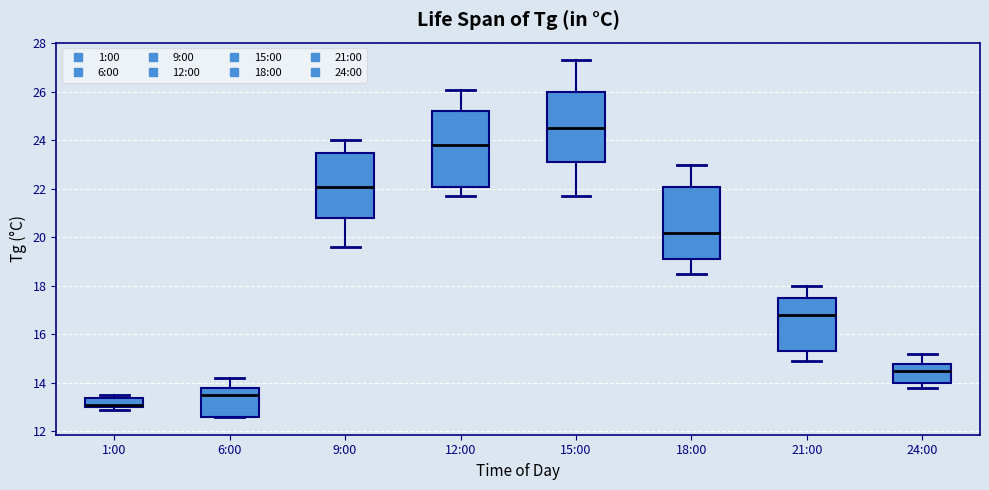

Which box's median line is the lowest?

1:00